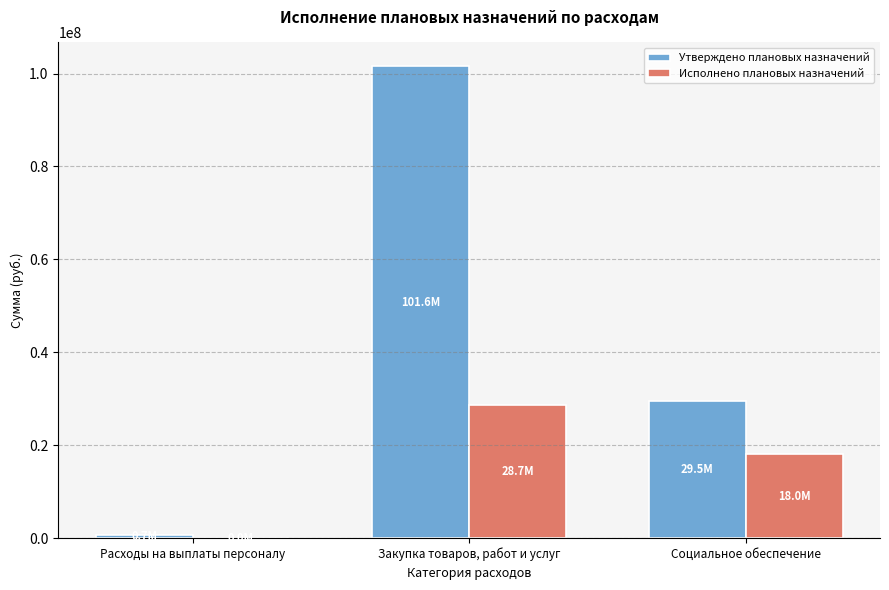

Reading left to right, extract all data points from this chart.

Утверждено плановых назначений: 714819.2	101618316.5	29520000.0
Исполнено плановых назначений: 4151.7	28681484.5	17992617.9